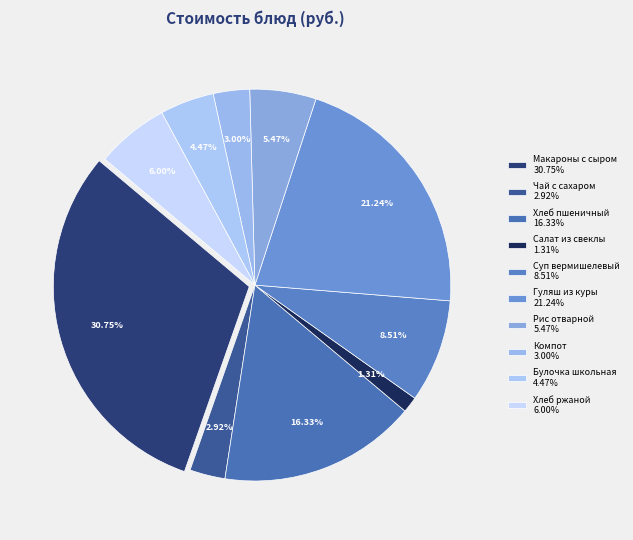

How many slices are in this pie chart?

10